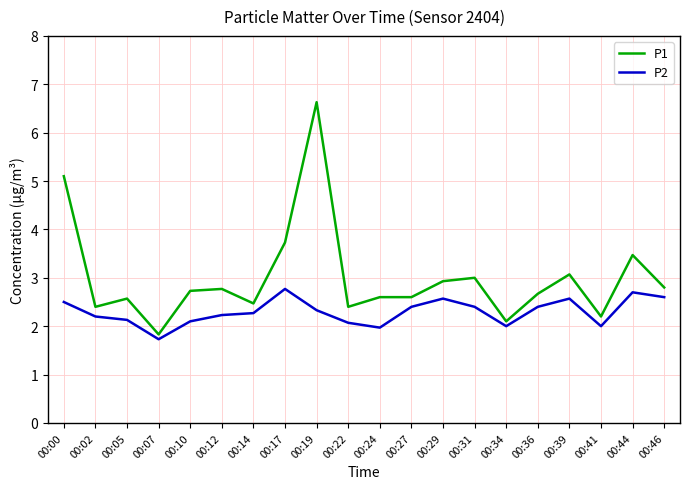

Which category has the lowest value in the P2 series?

00:07